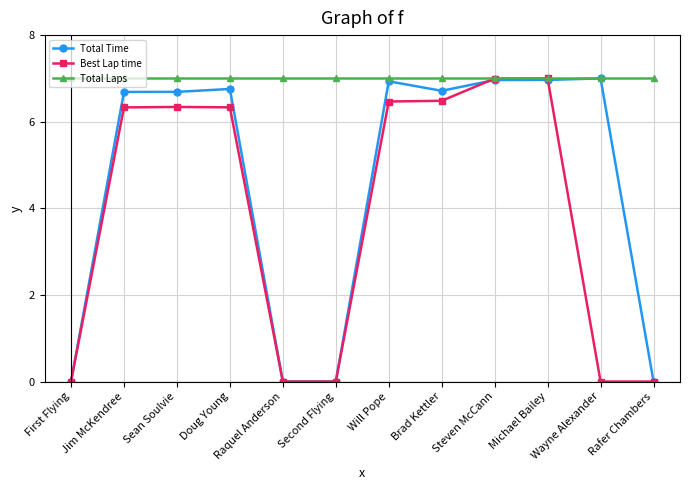

What is the difference between the highest and lowest values at Second Flying?

7.0